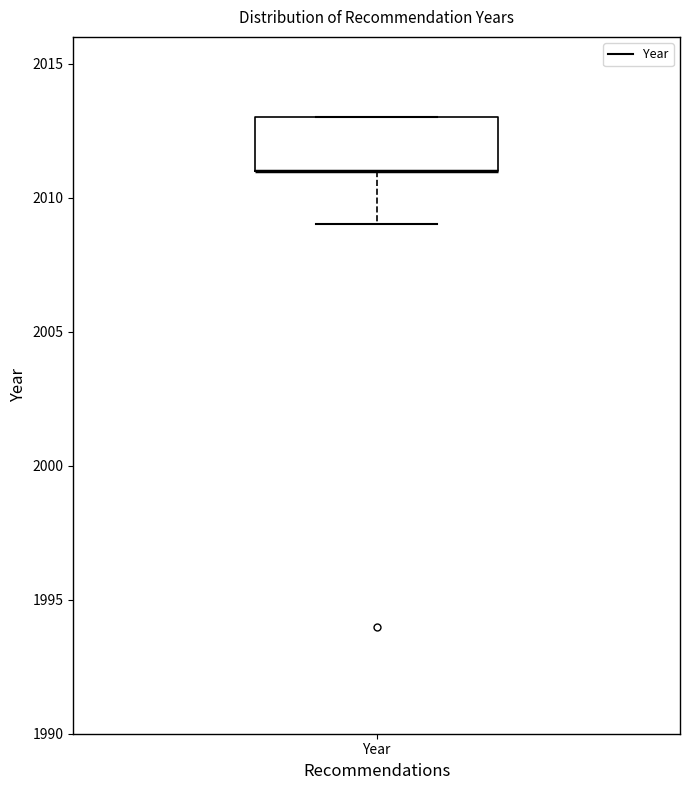

Transcribe this box plot: give where the median line is, the range the box spans, and where the two whiskers end, as read against the y-axis. The values are not printed on the chart, so give them approximately, as read against the axis.

median 2011 (drawn on the box's lower edge), box 2011 to 2013, whiskers 2009 to 2013